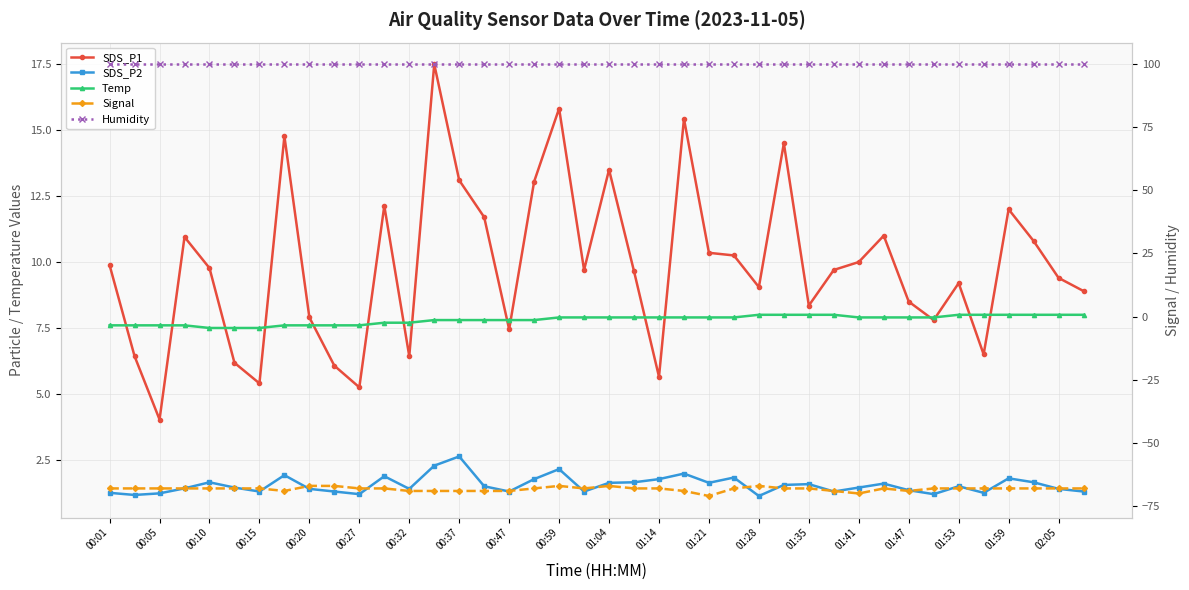

What is the value of the Temp point at the 33rd from the left?

7.9